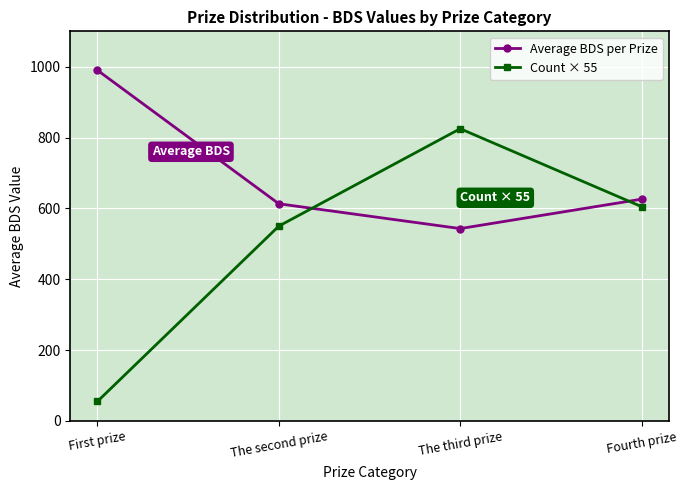

True or false: Average BDS per Prize and Count × 55 cross at least once.

True